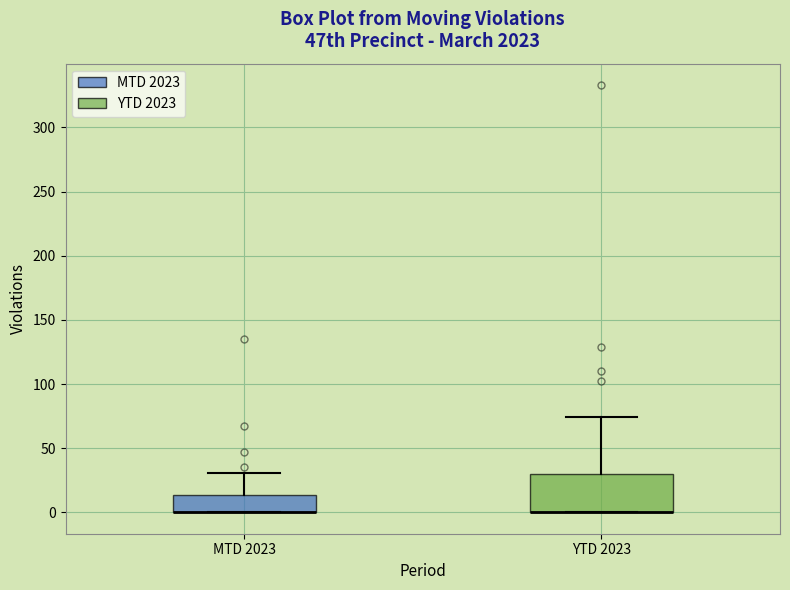

Reading left to right, transcribe this box plot: for each box, give where its median line is, the range the box spans, and where its two whiskers end, as read against the y-axis. The values are not printed on the chart, so give them approximately, as read against the axis.

MTD 2023: median 0 (drawn on the box's lower edge), box 0 to 15, whiskers 0 to 30
YTD 2023: median 0 (drawn on the box's lower edge), box 0 to 30, whiskers 0 to 75